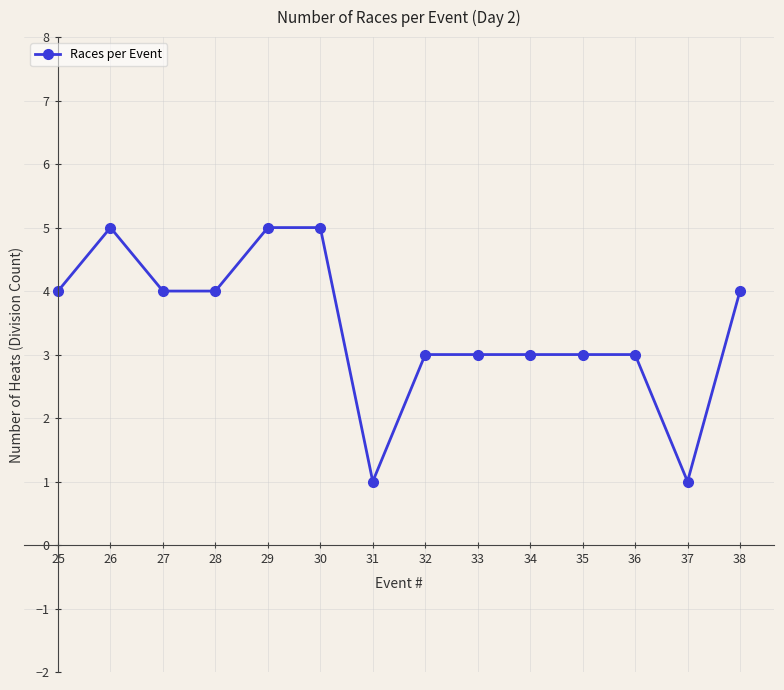

Count the values in the range 3 to 4.

9